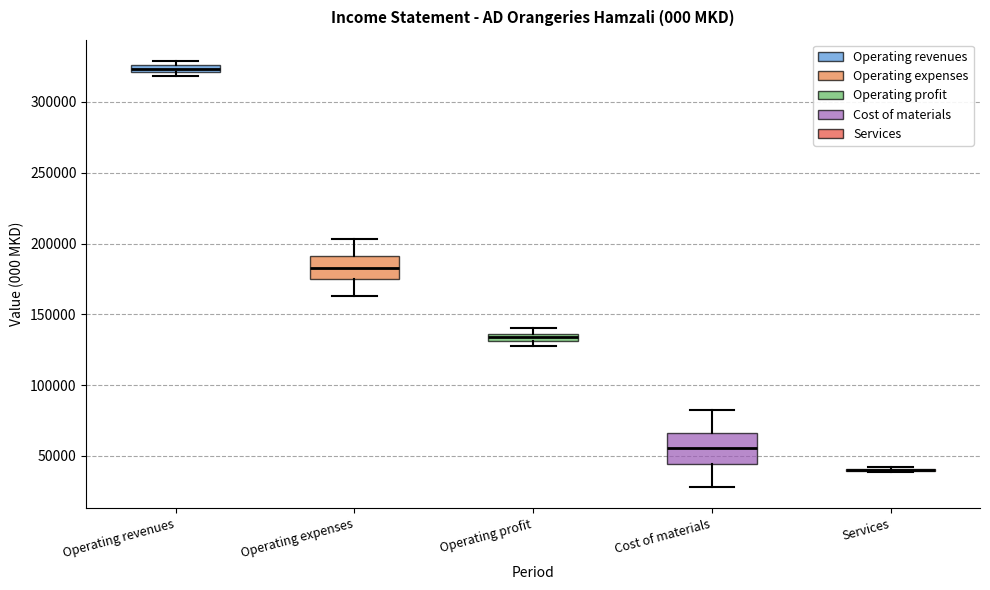

Comparing the boxes themselves (not the whiskers), which one is the tallest?

Cost of materials